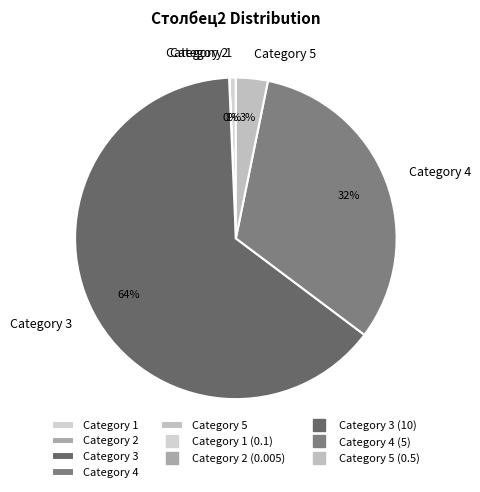

Is it true that Category 1 is 1% of the pie?

True